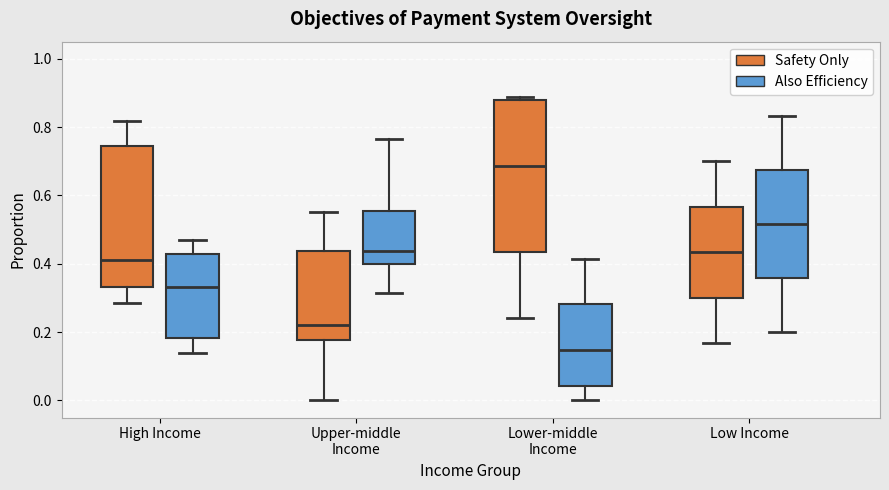

Where is the upper edge of the box for Lower-middle Income (Safety Only) on the y-axis? The values are not printed on the chart, so give them approximately, as read against the axis.

0.88